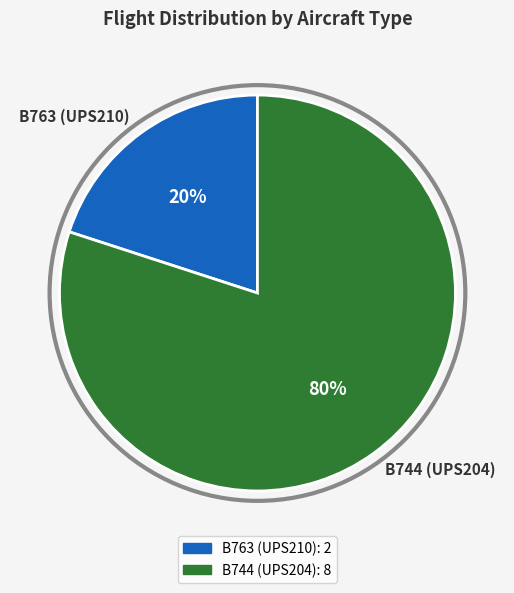

Which category has the biggest portion of the pie?

B744 (UPS204)